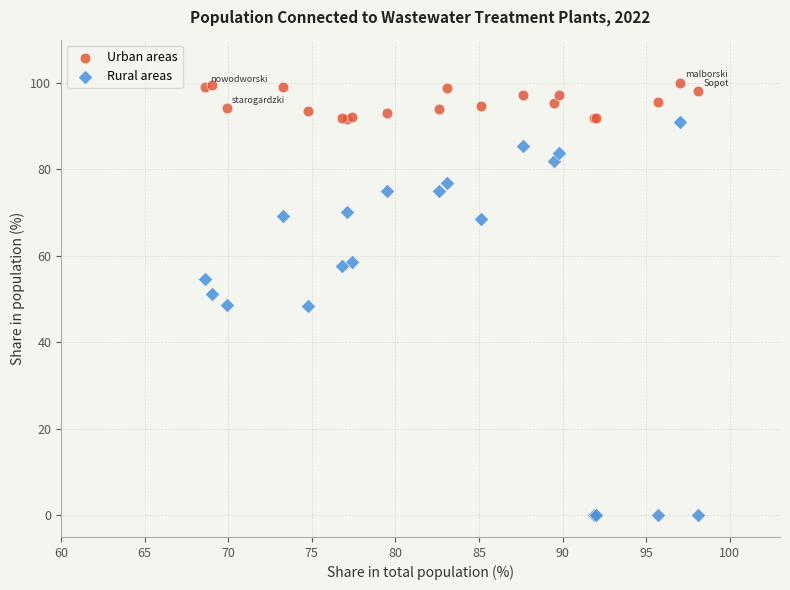

Which series reaches the maximum Y coordinate?

Urban areas